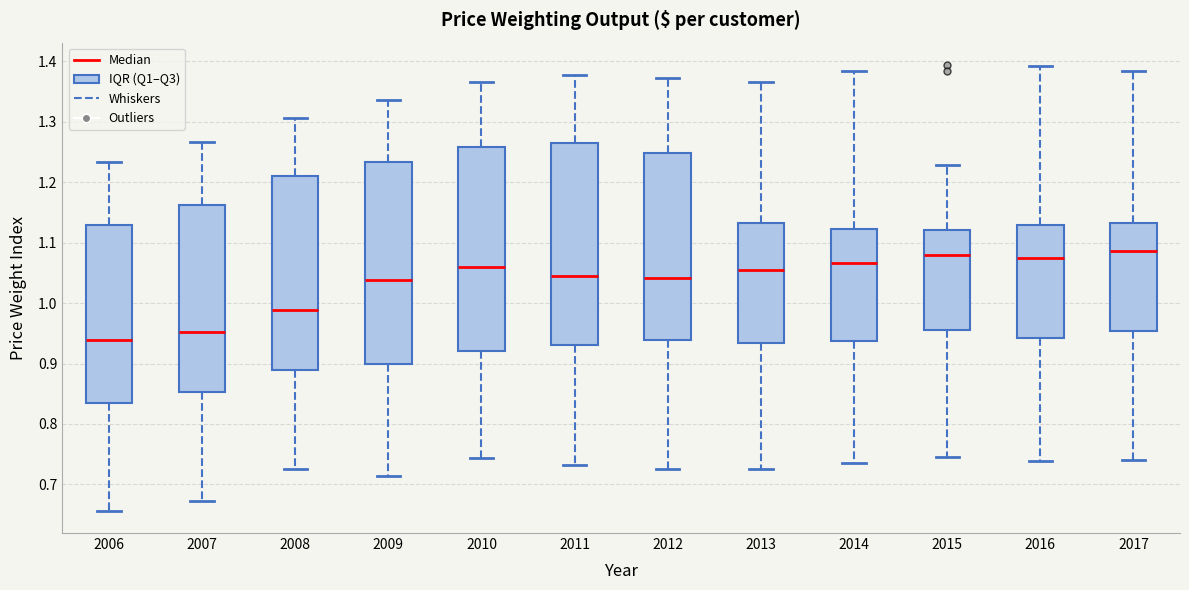

Which box has the lowest median line?

2006